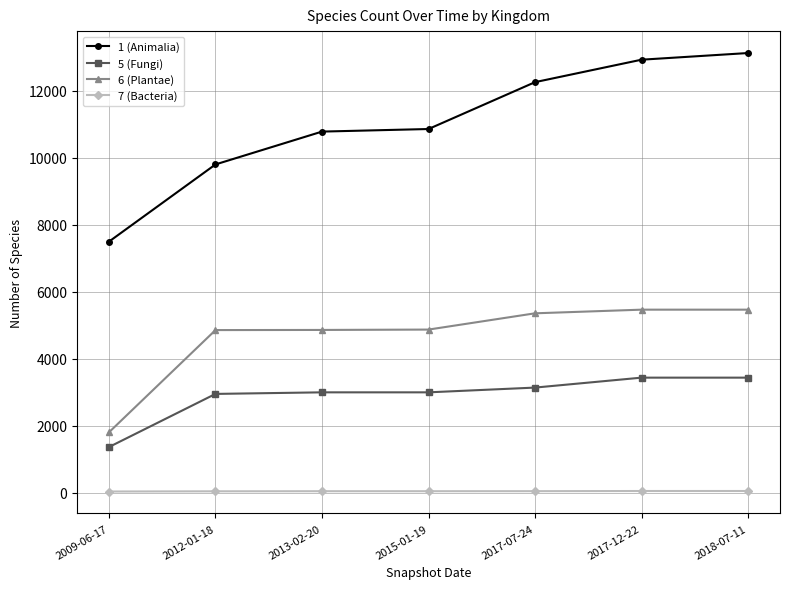

True or false: 7 (Bacteria) and 5 (Fungi) cross at least once.

False